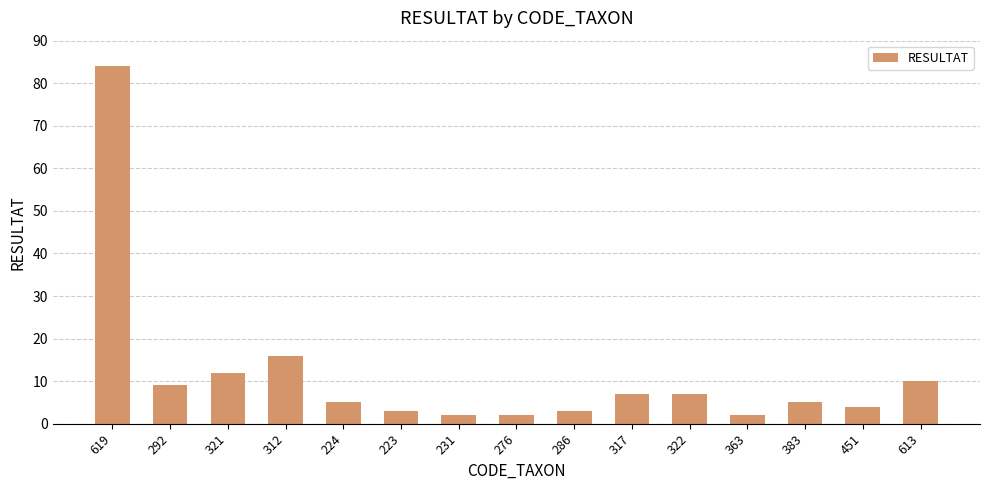

What is the difference between the second highest and second lowest values?

14